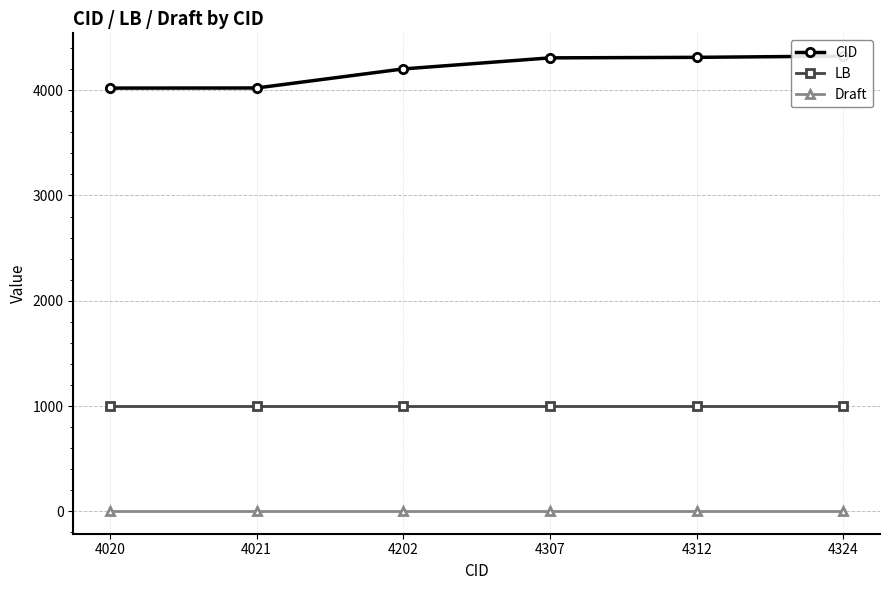

List the labels in order of CID value, smallest first.

4020, 4021, 4202, 4307, 4312, 4324